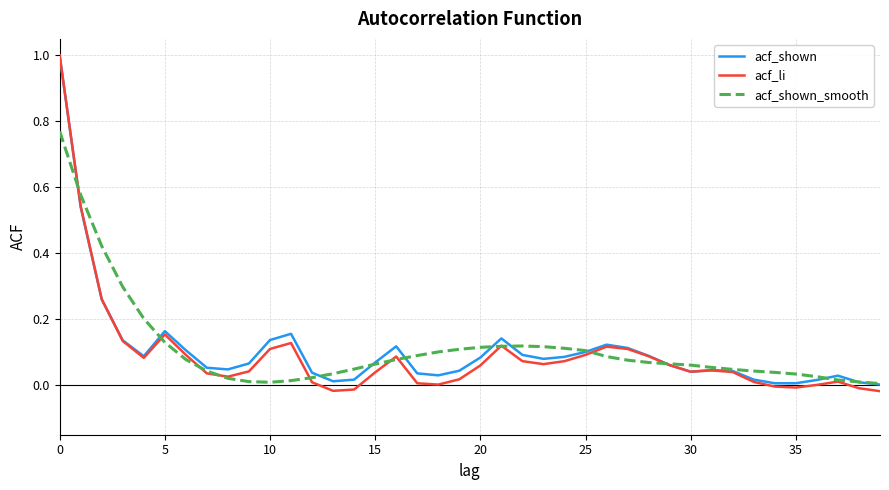

How many interior local peaks does the acf_shown series have?

7